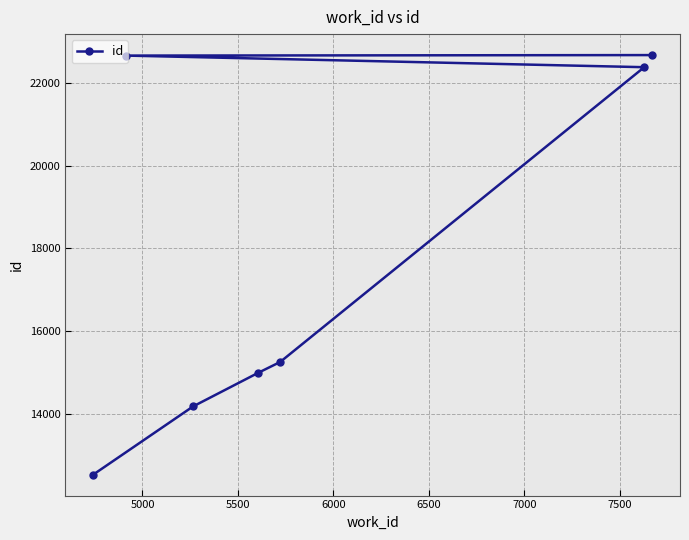

What is the difference between the maximum and second lowest values?

8502